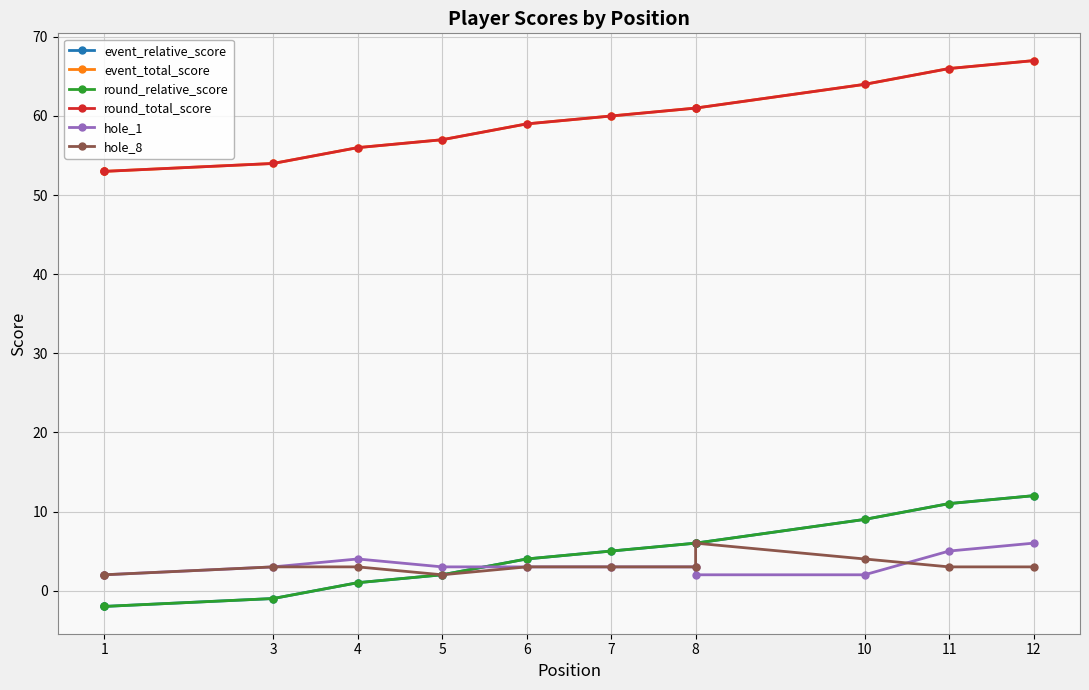

Does the chart have visible grid lines?

Yes